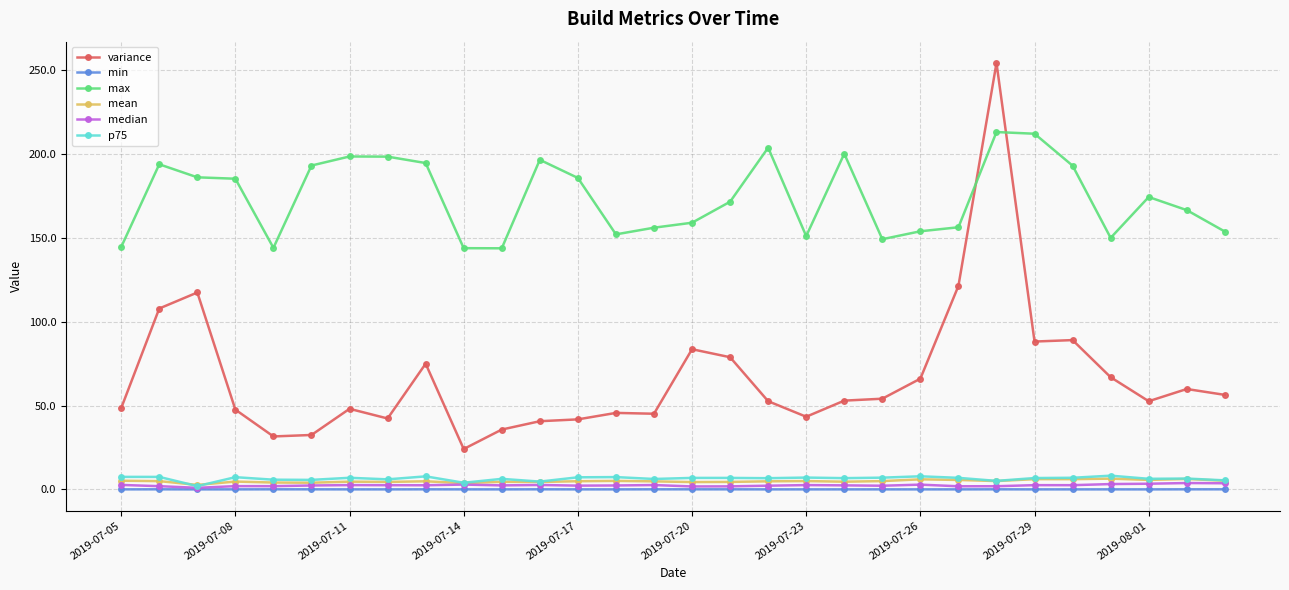

What is the greatest value displayed?

254.4